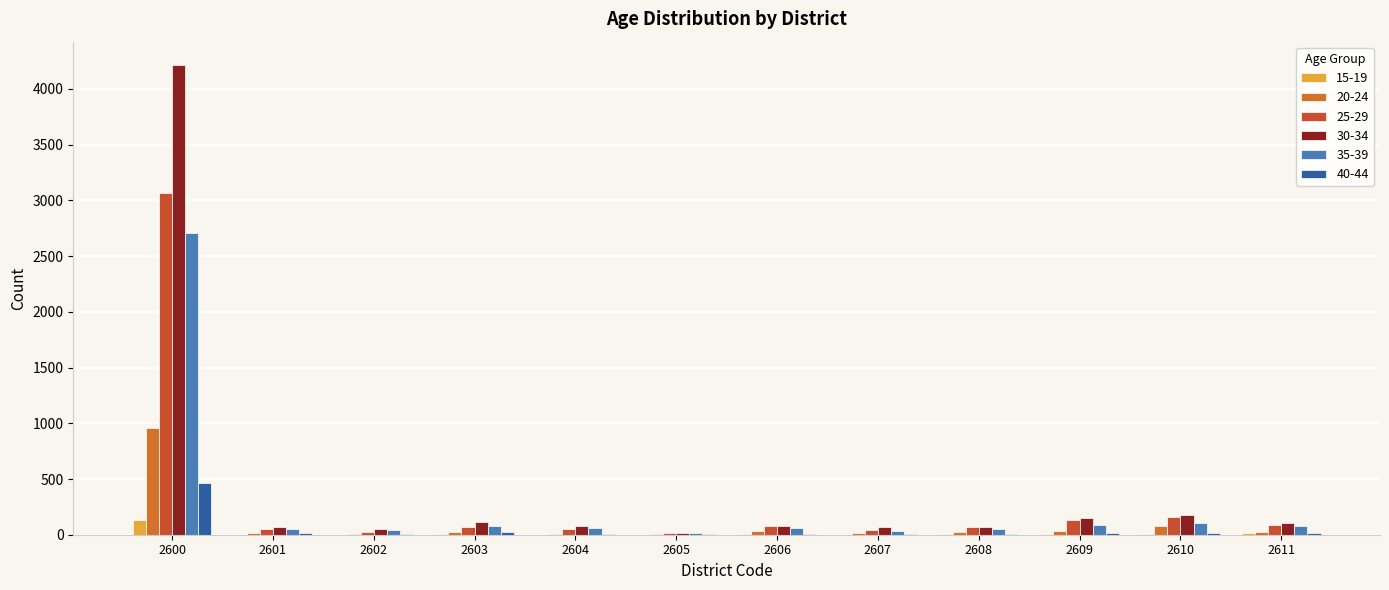

Count the number of data series in this chart.

6